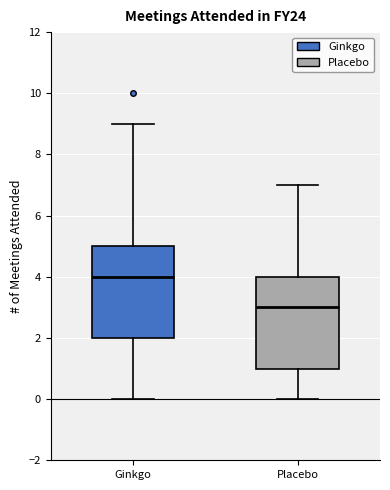

Where does the lower whisker of the box for Placebo end on the y-axis? The values are not printed on the chart, so give them approximately, as read against the axis.

0